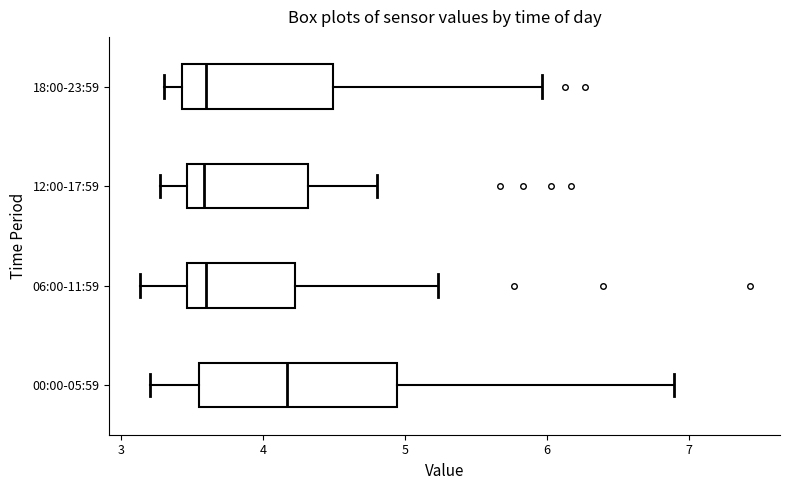

Where does the median line of the box for 06:00-11:59 sit on the x-axis? The values are not printed on the chart, so give them approximately, as read against the axis.

3.6